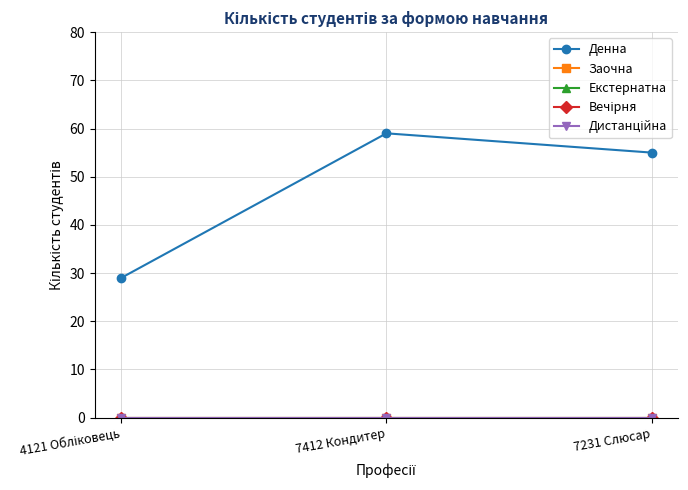

What are all the series names shown in the legend?

Денна, Заочна, Екстернатна, Вечірня, Дистанційна